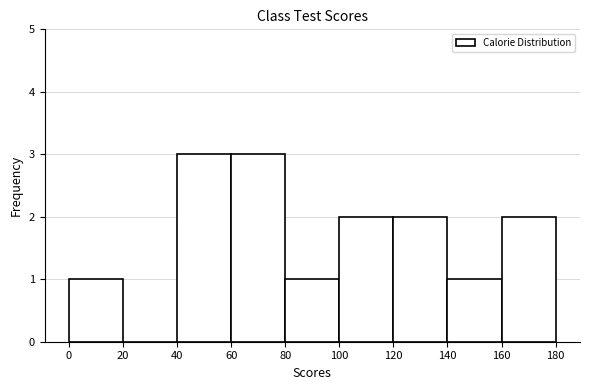

Reading left to right, list every bar in this chart as the range it spans on the x-axis followed by its height. The values are not printed on the chart, so give them approximately, as read against the axis.

0 to 20: 1
20 to 40: 0
40 to 60: 3
60 to 80: 3
80 to 100: 1
100 to 120: 2
120 to 140: 2
140 to 160: 1
160 to 180: 2